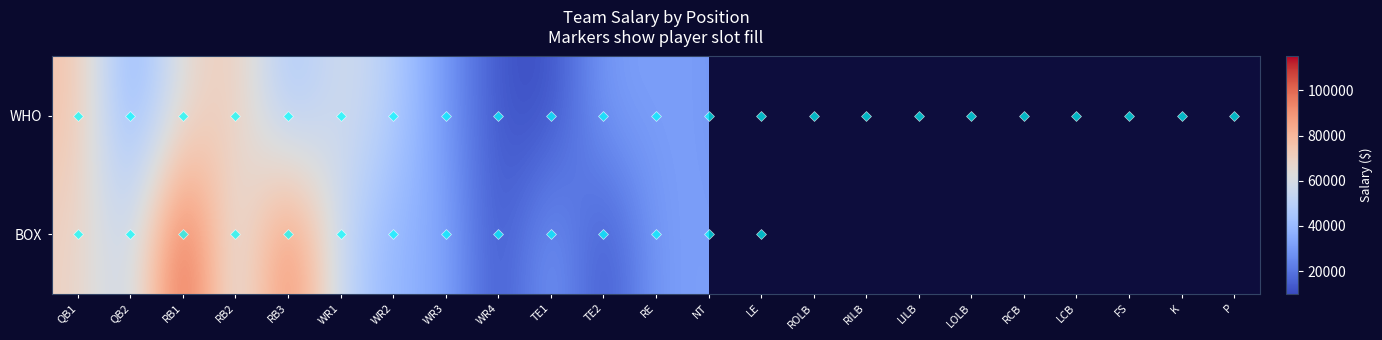

Is the value of BOX at RB2 greater than the value of WHO at P?

Yes